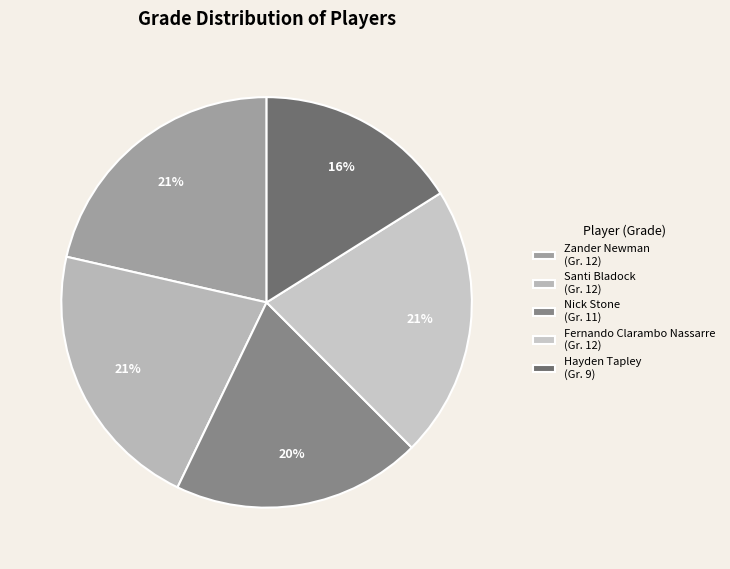

To the nearest percent, what is the average slice percentage?

20%